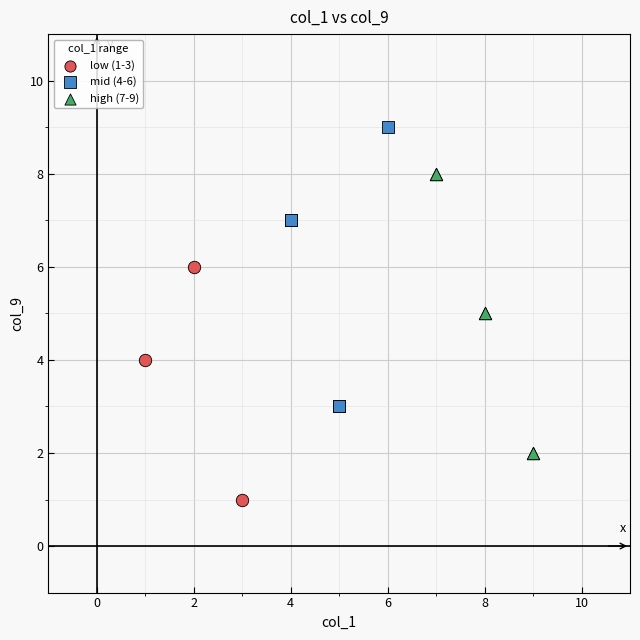

Which series reaches the minimum Y coordinate?

low (1-3)